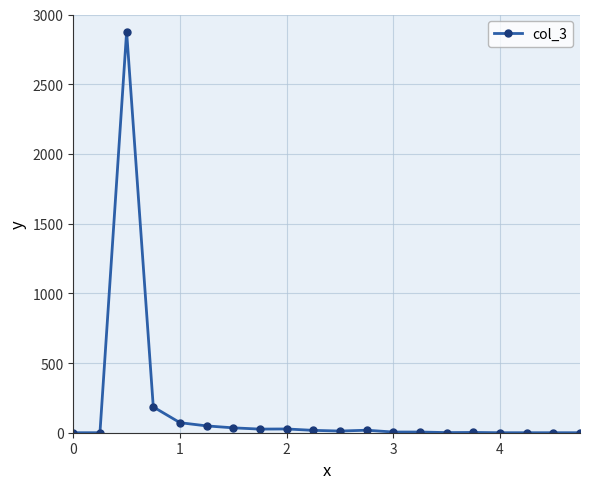

True or false: the data has more than 0 interior local peaks.

True